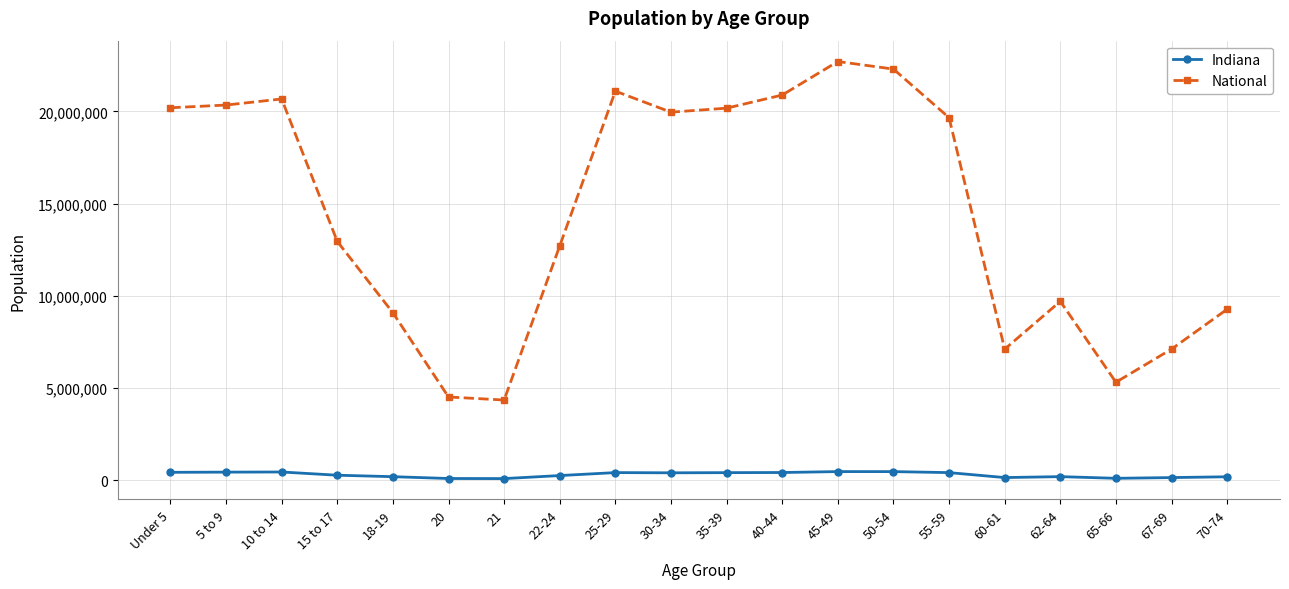

At which category is the sum across all series the highest?

45-49